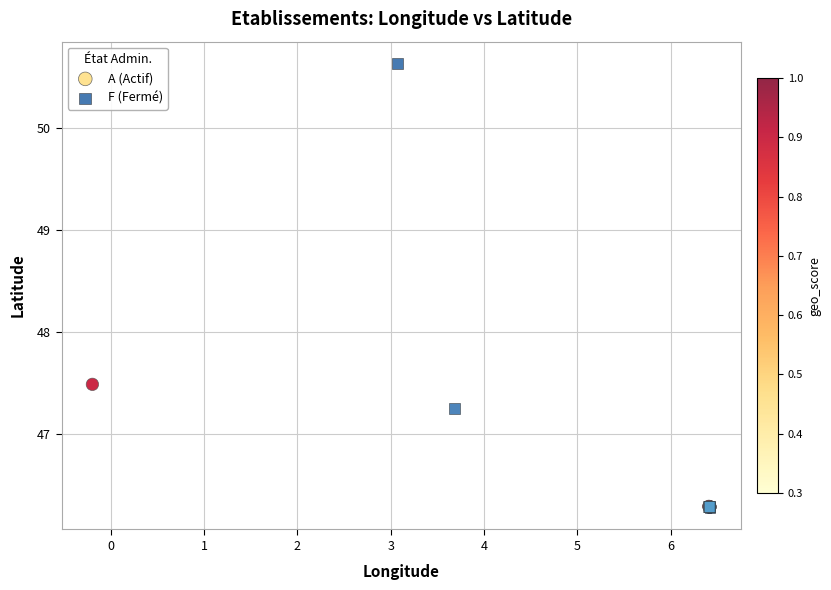

Which series reaches the maximum Y coordinate?

F (Fermé)